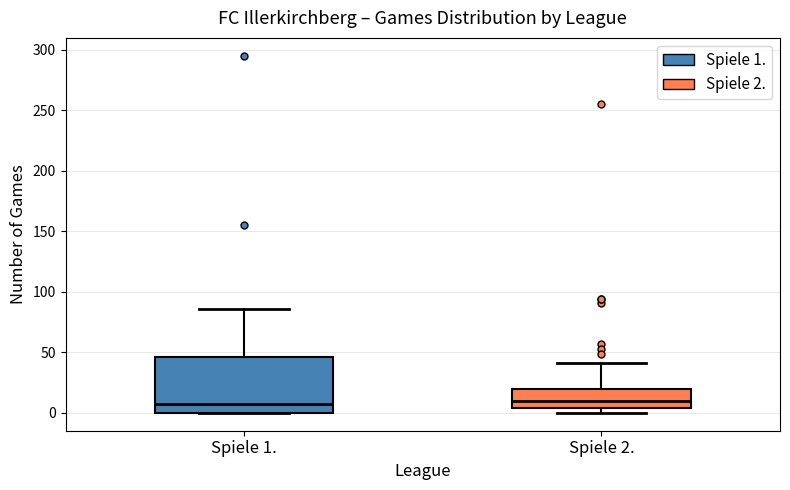

Reading left to right, read every box against the y-axis: the position of its median line, the range the box covers, and the ends of its whiskers. The values are not printed on the chart, so give them approximately, as read against the axis.

Spiele 1.: median 10, box 0 to 45, whiskers 0 to 85
Spiele 2.: median 10, box 5 to 20, whiskers 0 to 40